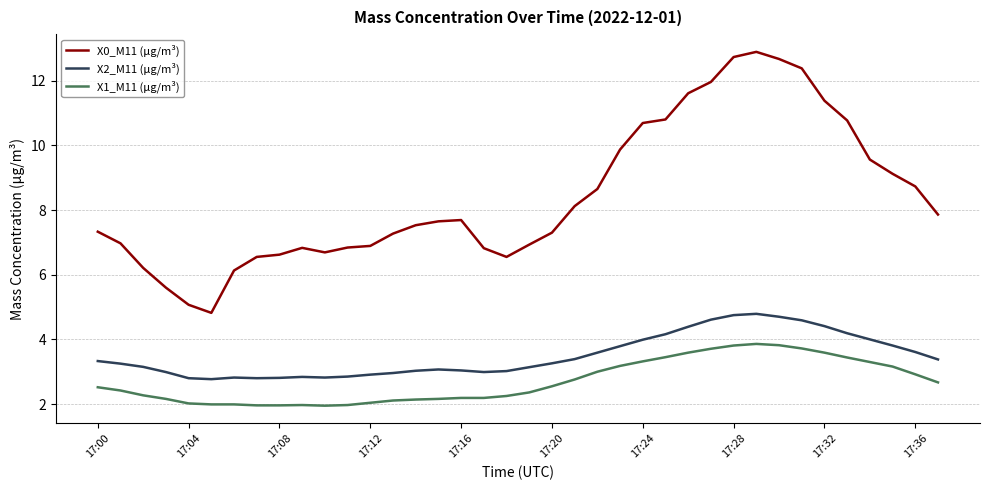

List the series in order of their peak value, lowest first.

X1_M11 (μg/m³), X2_M11 (μg/m³), X0_M11 (μg/m³)